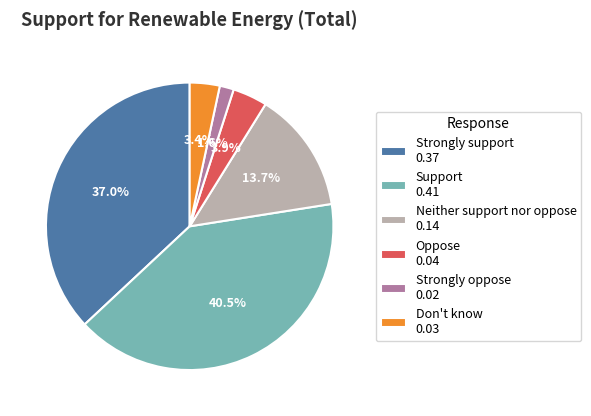

What percentage do Support and Strongly oppose together represent?

42.1%